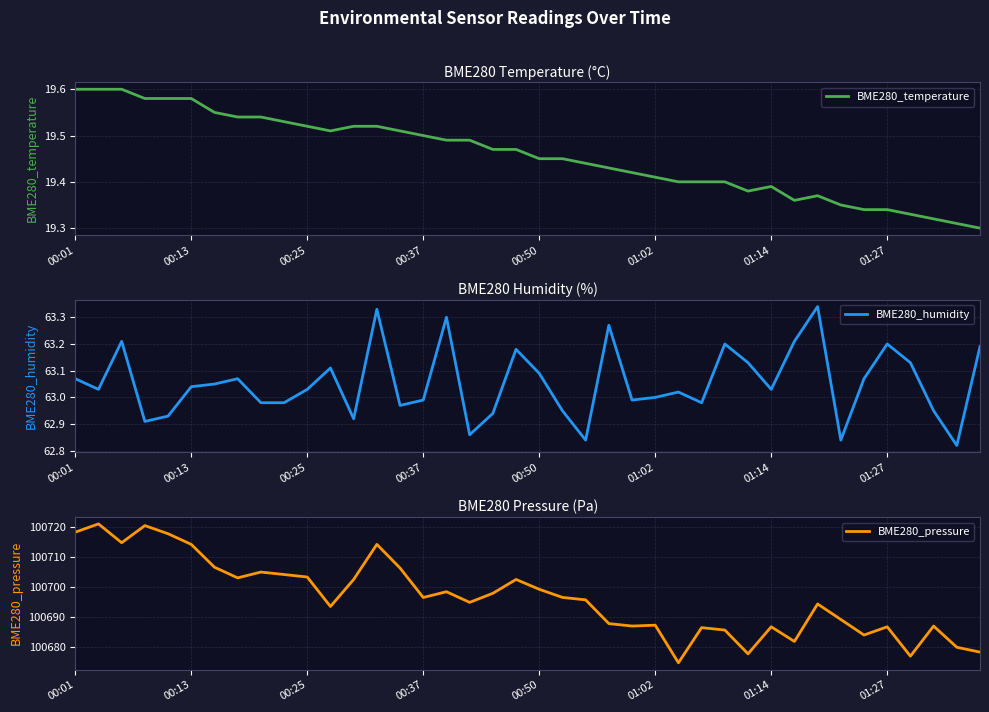

What is the maximum value for BME280_pressure?

100721.0